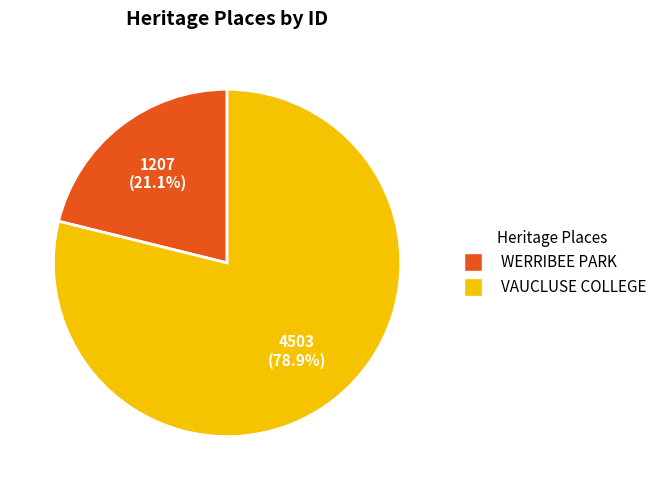

What percentage is the VAUCLUSE COLLEGE slice, to the nearest percent?

79%